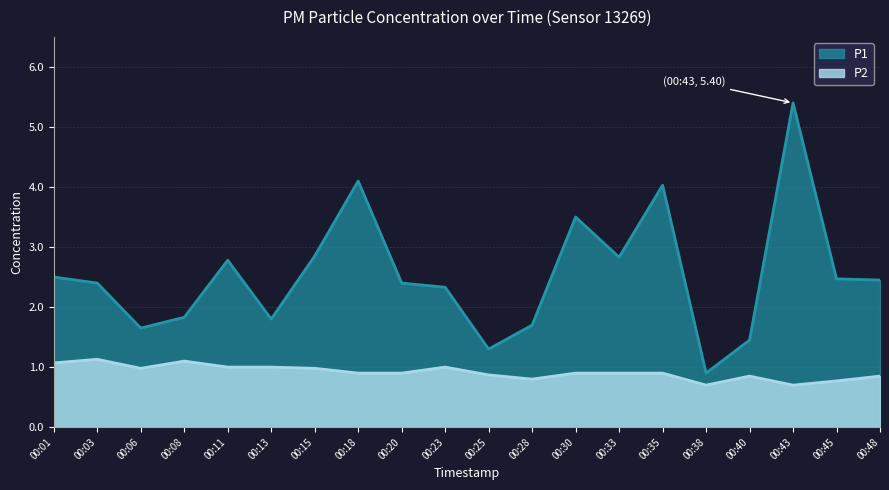

Where is the first local minimum for P2?

00:06